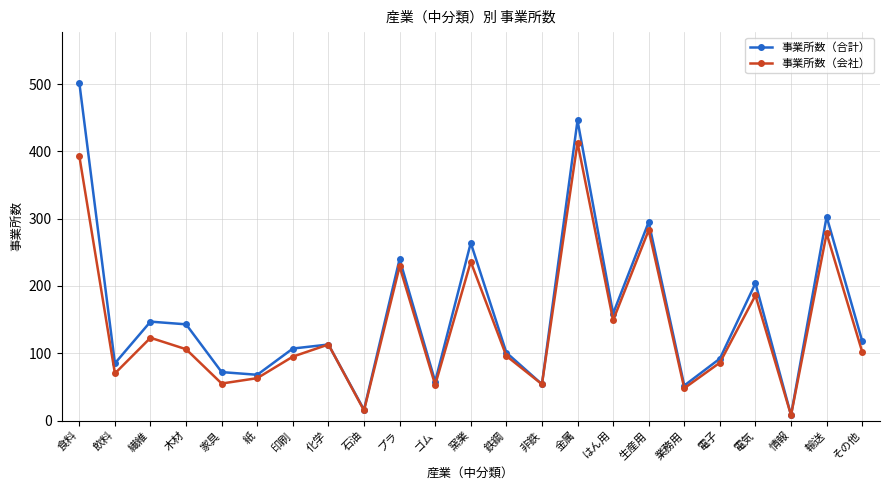

What is the label of the 18th point from the left?

業務用